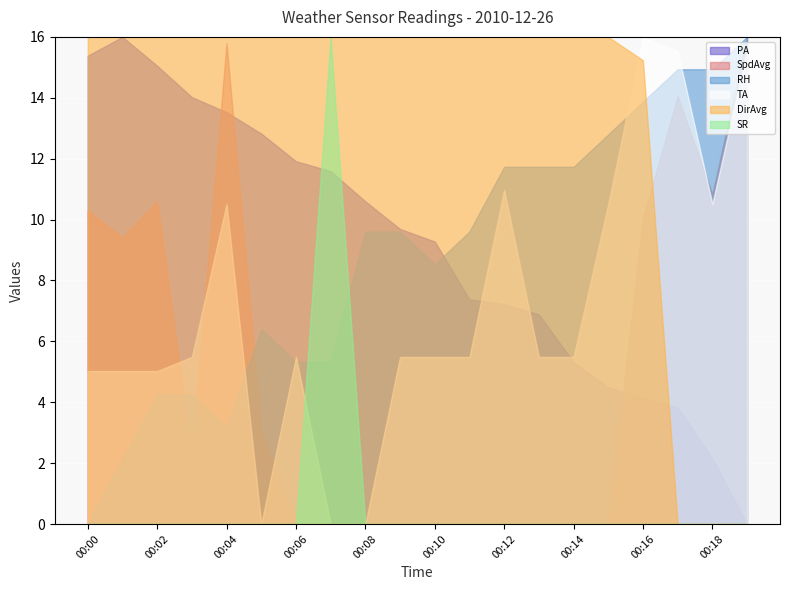

The value of RH at 00:12 is 147.5. True or false?

False